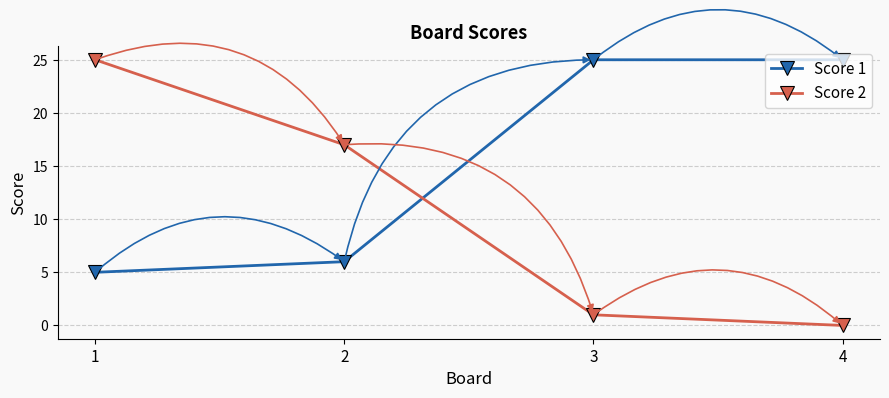

At how many categories does at least one series exceed 2?

4